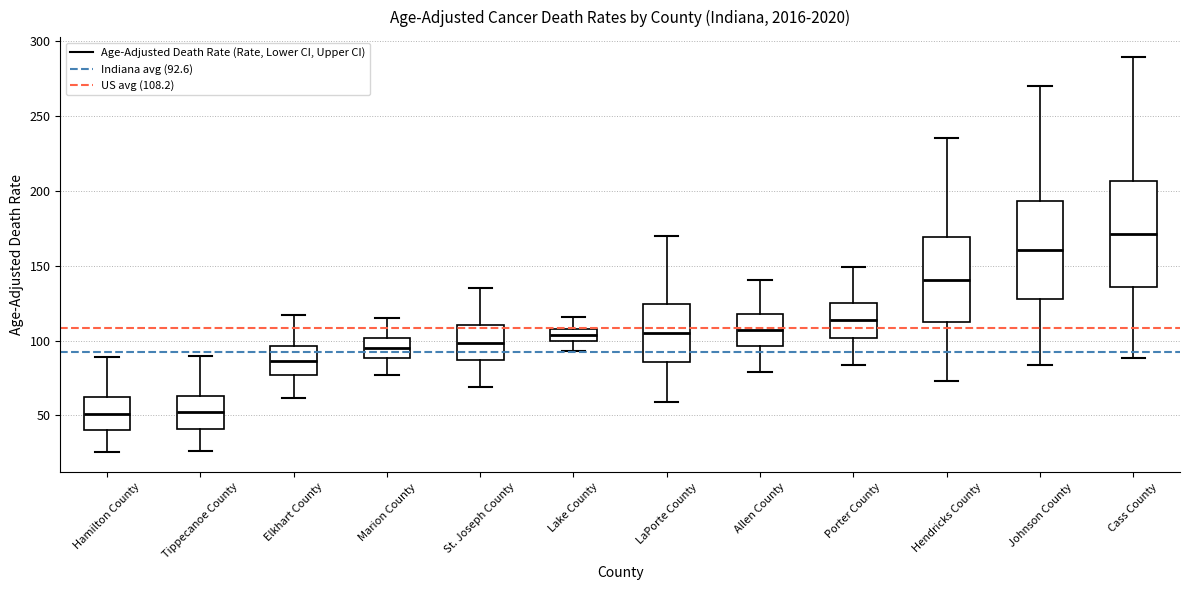

Comparing the boxes themselves (not the whiskers), which one is the tallest?

Cass County